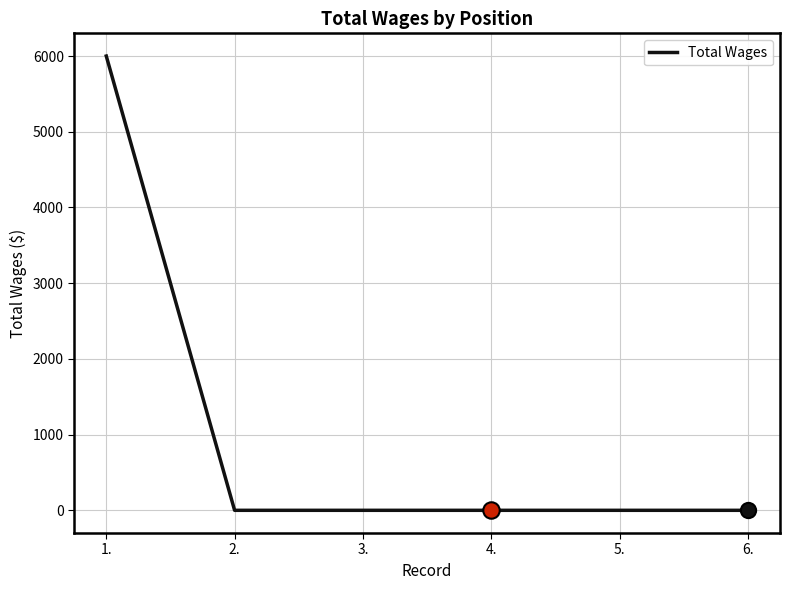

Which has a higher value, 1. or 6.?

1.